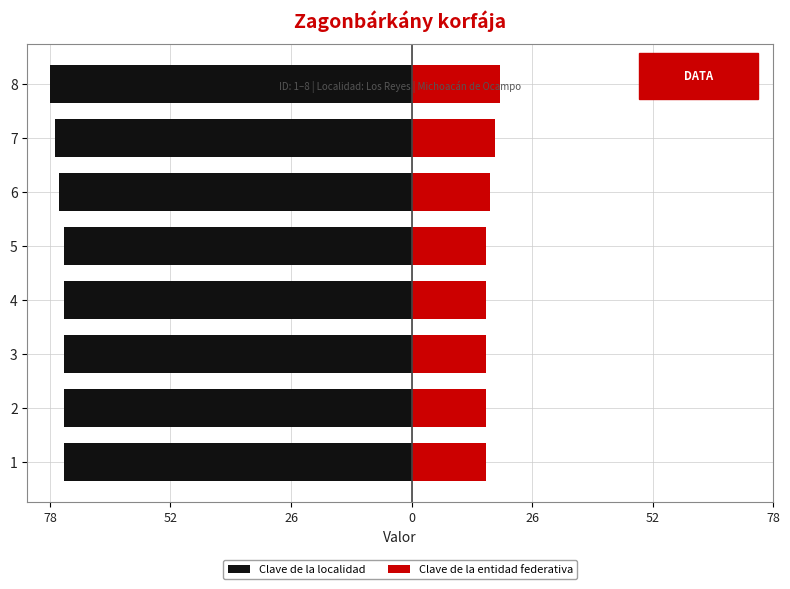

What is the average value of the Clave de la entidad federativa series?

17